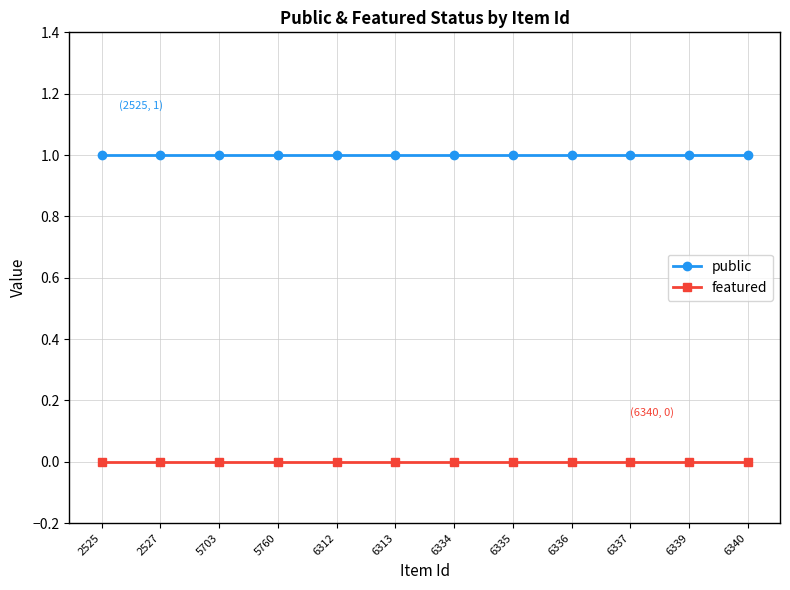

True or false: featured has a value of 0 at 6313.

True